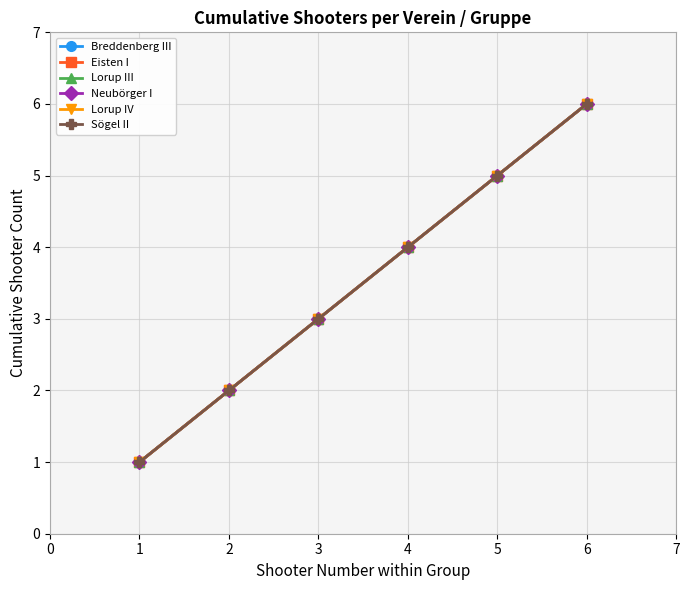

Does the chart have visible grid lines?

Yes